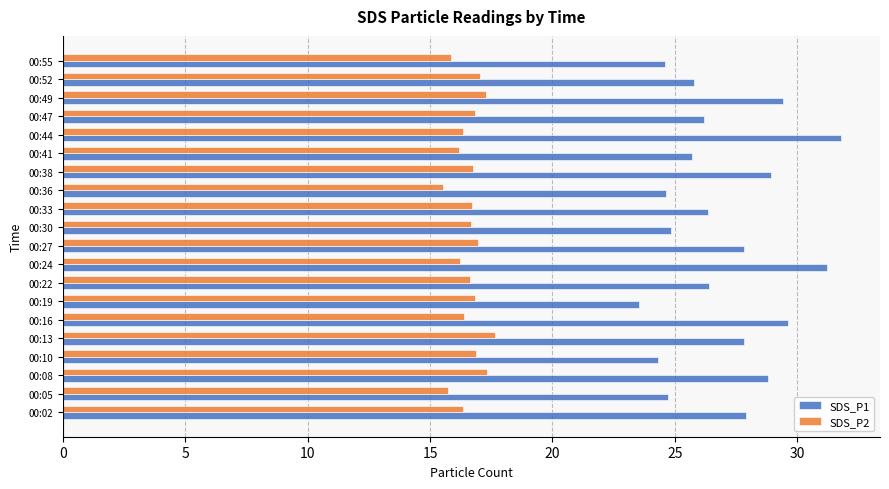

What is the sum of all SDS_P1 values?

540.6